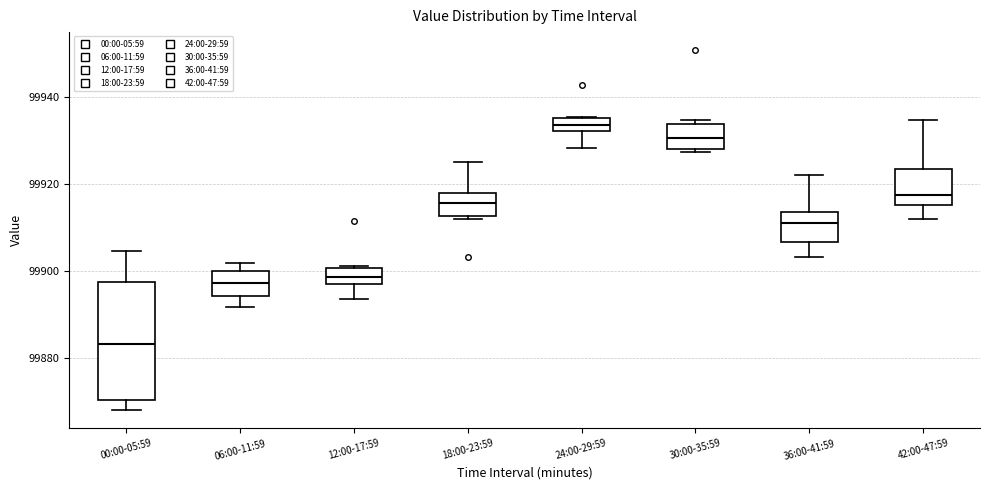

Reading left to right, read every box against the y-axis: the position of its median line, the range the box covers, and the ends of its whiskers. The values are not printed on the chart, so give them approximately, as read against the axis.

00:00-05:59: median 99884, box 99870 to 99898, whiskers 99868 to 99904
06:00-11:59: median 99898, box 99894 to 99900, whiskers 99892 to 99902
12:00-17:59: median 99898 (inside the box), box 99898 to 99900, whiskers 99894 to 99902
18:00-23:59: median 99916, box 99912 to 99918, whiskers 99912 (just below the box's lower edge) to 99926
24:00-29:59: median 99934, box 99932 to 99936, whiskers 99928 to 99936
30:00-35:59: median 99930, box 99928 to 99934, whiskers 99928 (just below the box's lower edge) to 99934 (just above the box's upper edge)
36:00-41:59: median 99912, box 99906 to 99914, whiskers 99904 to 99922
42:00-47:59: median 99918, box 99916 to 99924, whiskers 99912 to 99934